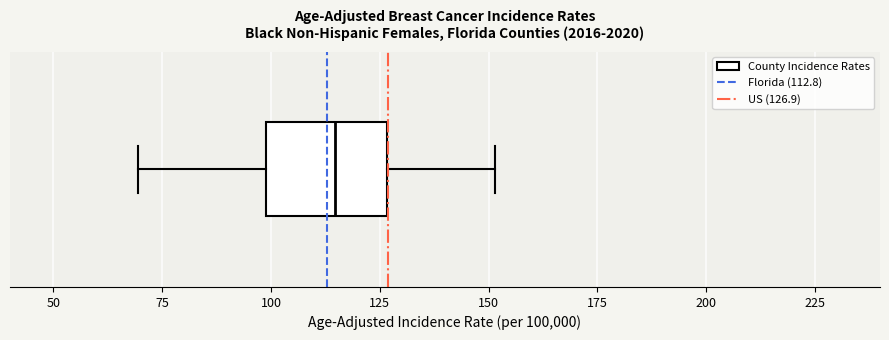

Where does the median line of the box sit on the x-axis? The values are not printed on the chart, so give them approximately, as read against the axis.

115